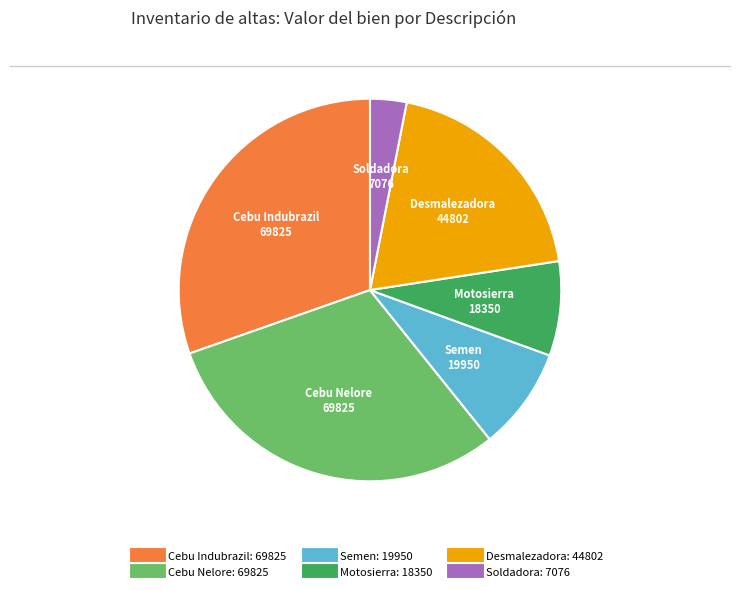

Is there any slice that represents more than half of the pie?

No